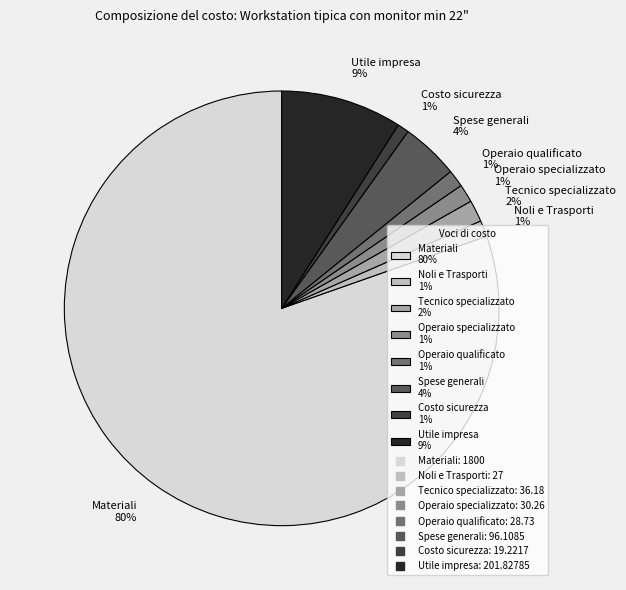

Which slice is the largest?

Materiali